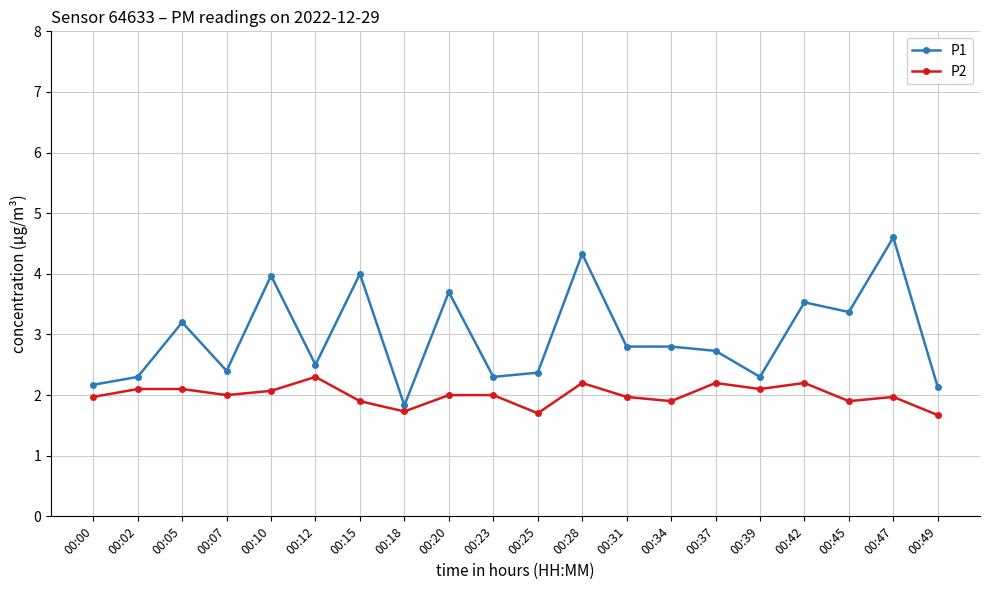

What is the spread (max minus min) of values at 00:42?

1.3